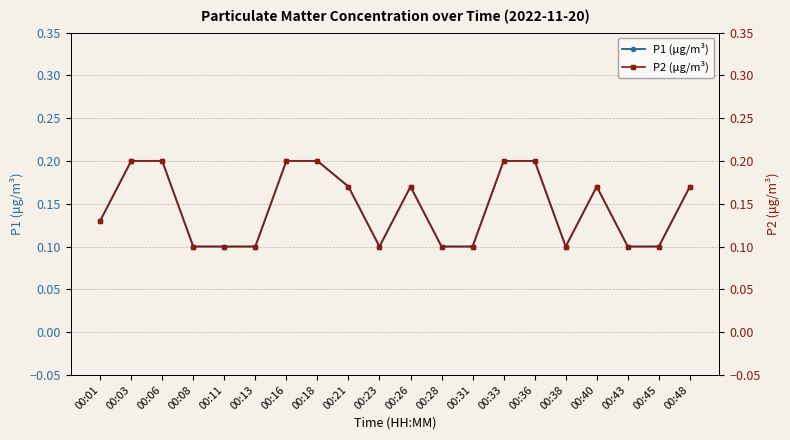

What is the sum of the P2 (μg/m³) values at 00:01 and 00:16?

0.3